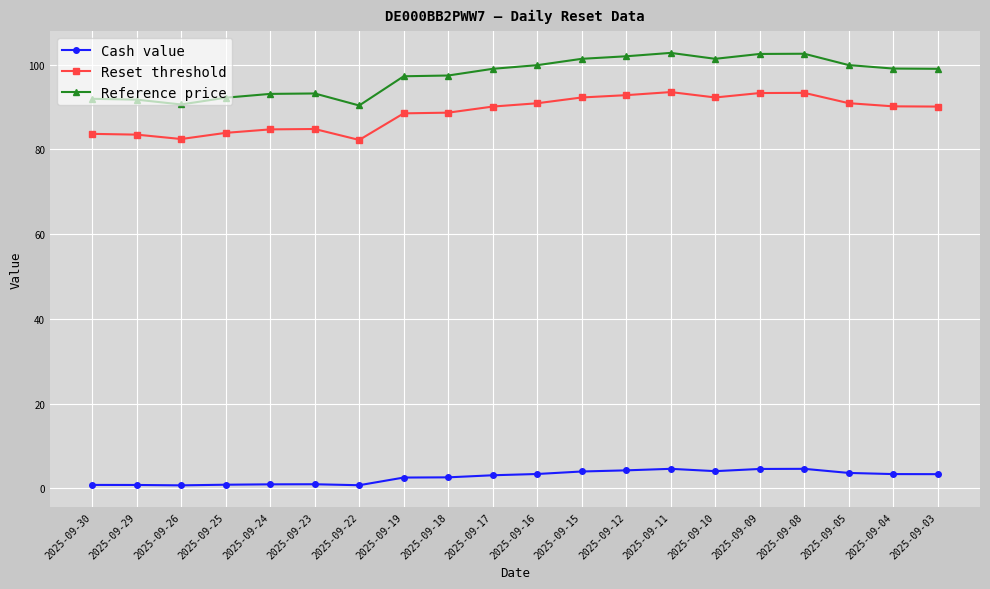

Rank the series at 2025-09-24 from highest to lowest value.

Reference price, Reset threshold, Cash value